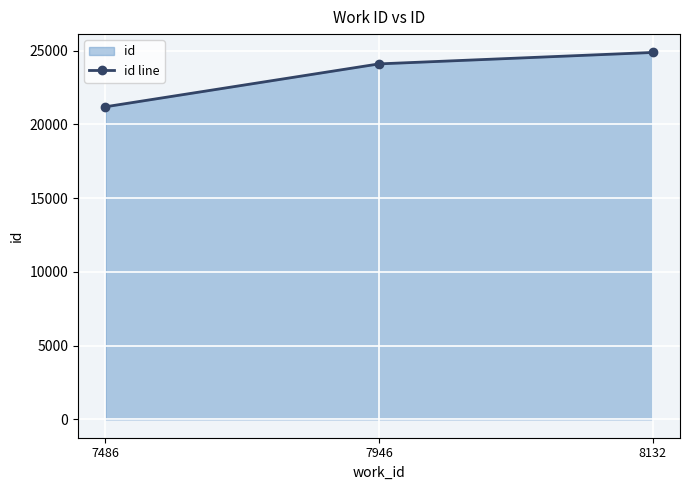

Which label corresponds to the smallest value in the chart?

7486